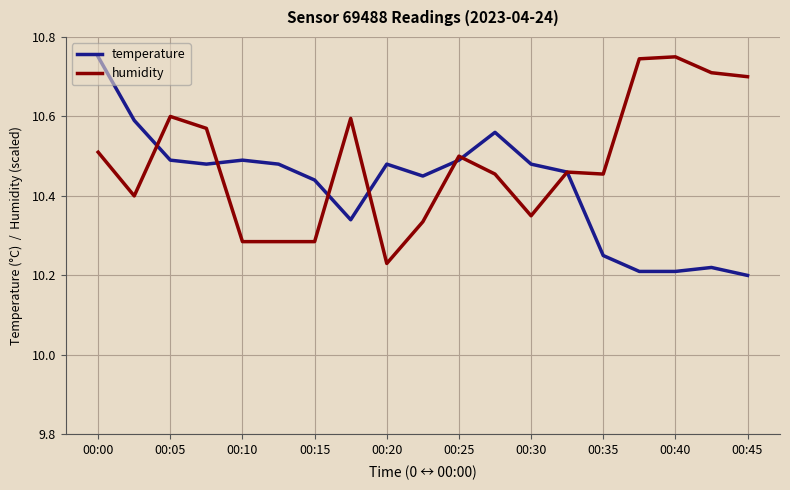

Which series has the largest total across all categories?

humidity